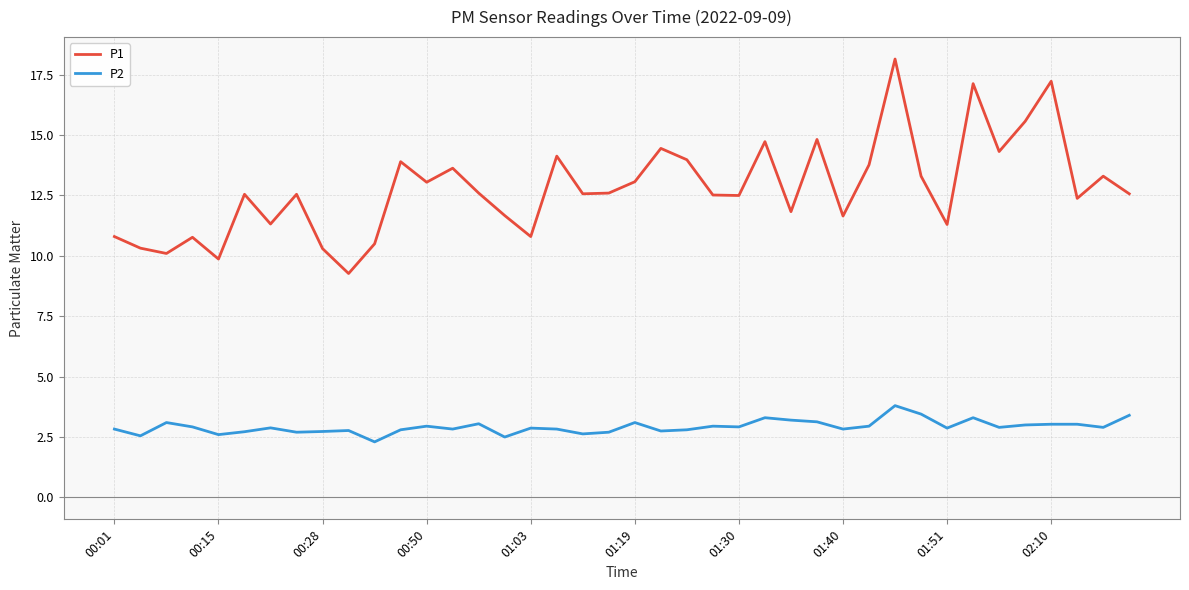

True or false: P1 and P2 cross at least once.

False